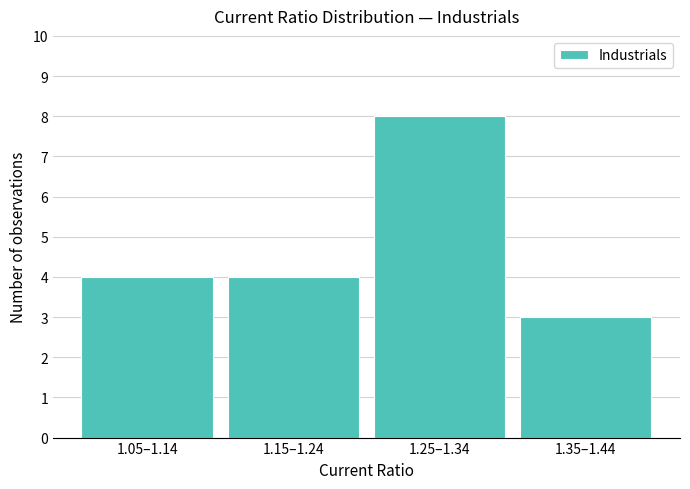

Reading left to right, transcribe all the data shown in this chart.

4	4	8	3